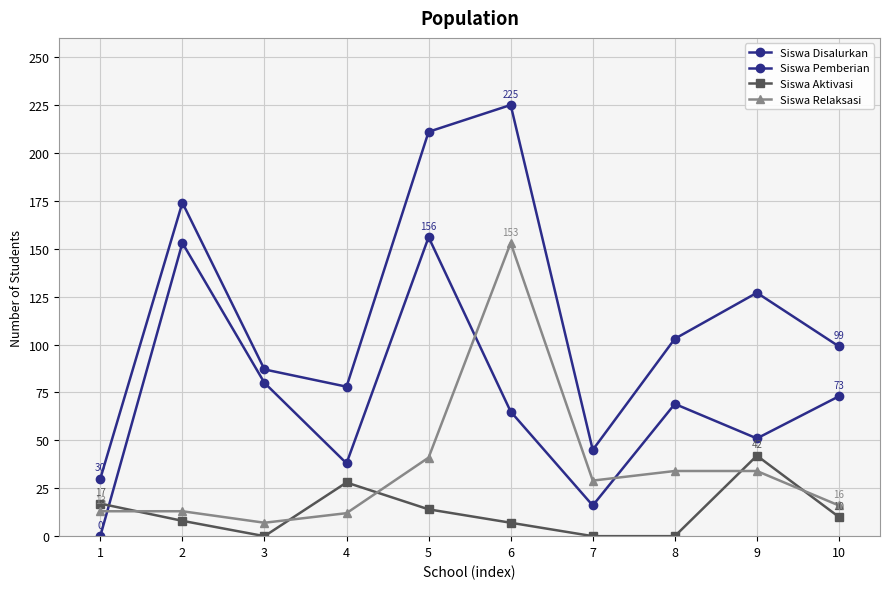

How many data points does each series have?

10